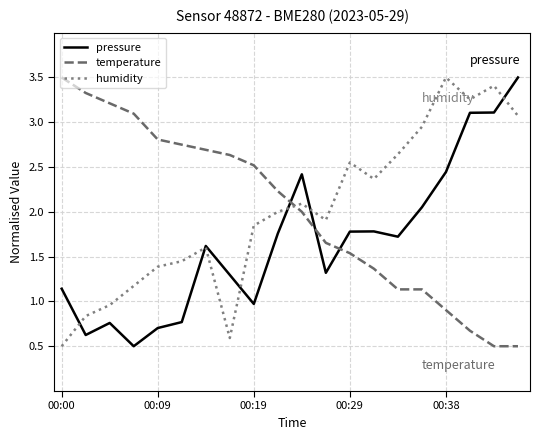

How many intersections are there between temperature and pressure?

3